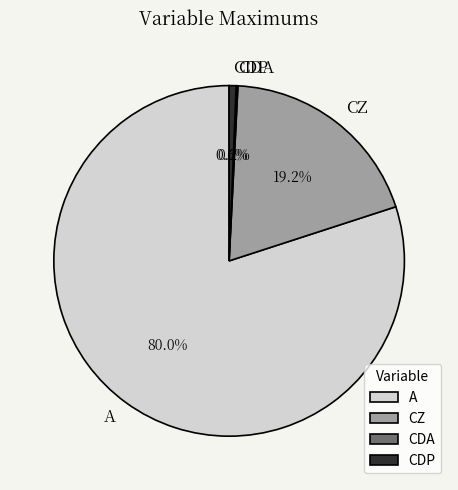

Is there any slice that represents more than half of the pie?

Yes